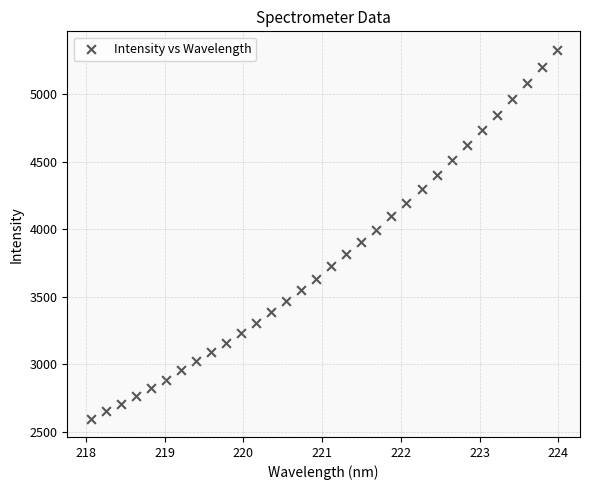

How many points are shown in the scatter plot?

32